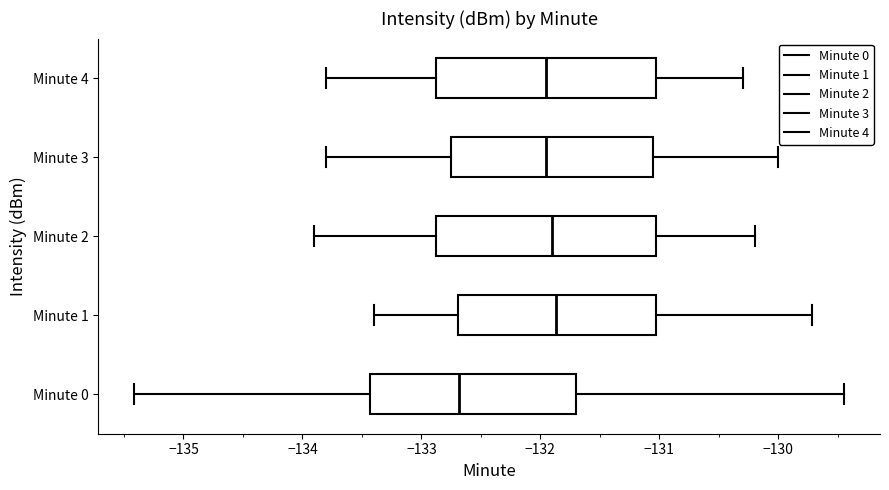

Which box has the furthest to the left median line?

Minute 0